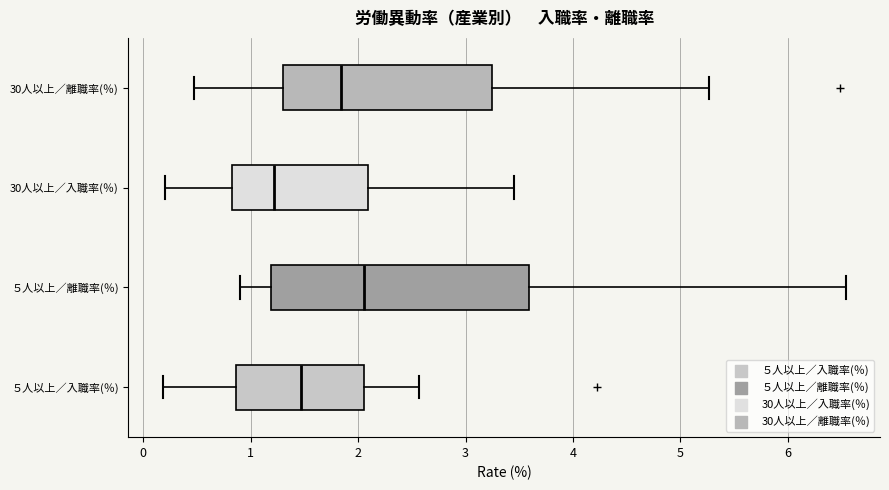

Reading bottom to top, transcribe this box plot: for each box, give where its median line is, the range the box spans, and where its two whiskers end, as read against the x-axis. The values are not printed on the chart, so give them approximately, as read against the axis.

５人以上／入職率(％): median 1.5, box 0.9 to 2.1, whiskers 0.2 to 2.6
５人以上／離職率(％): median 2.1, box 1.2 to 3.6, whiskers 0.9 to 6.5
30人以上／入職率(％): median 1.2, box 0.8 to 2.1, whiskers 0.2 to 3.5
30人以上／離職率(％): median 1.8, box 1.3 to 3.3, whiskers 0.5 to 5.3